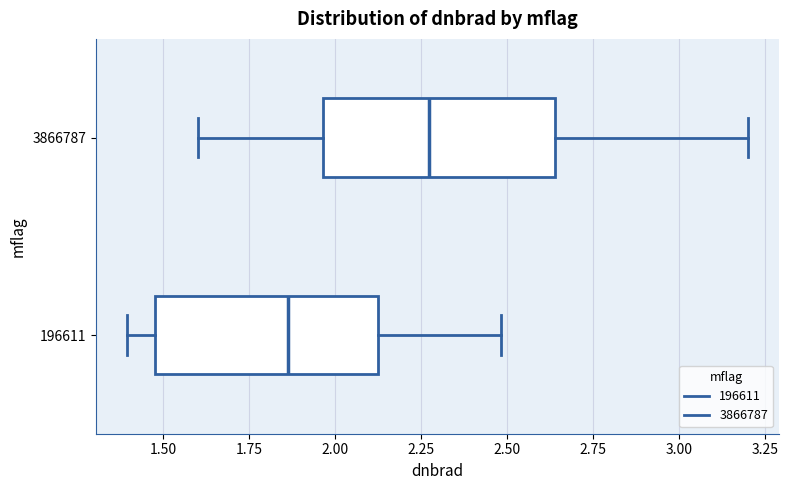

Which box has the furthest to the right median line?

3866787